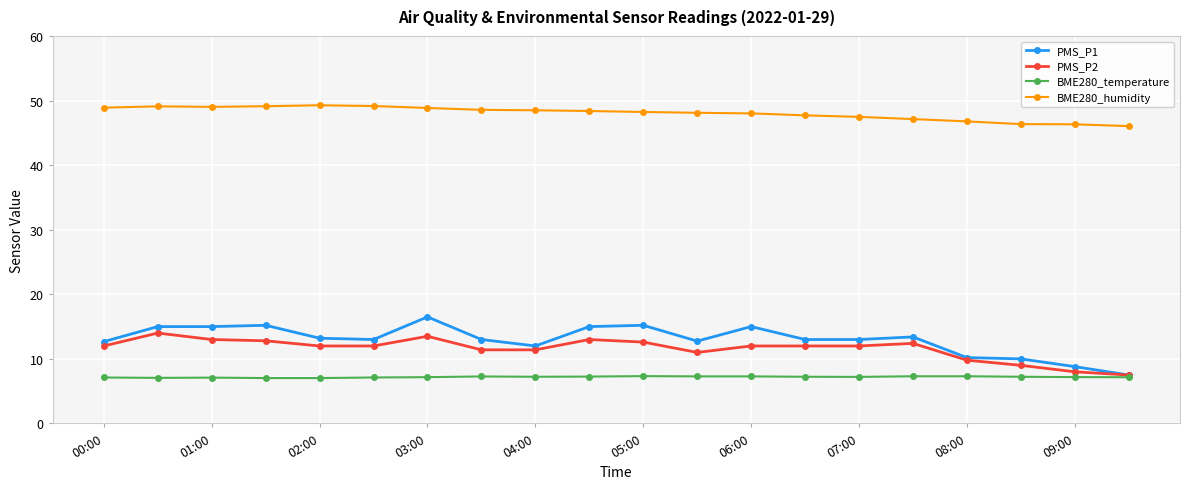

True or false: BME280_humidity has more than 0 points higher than both neighbors.

True